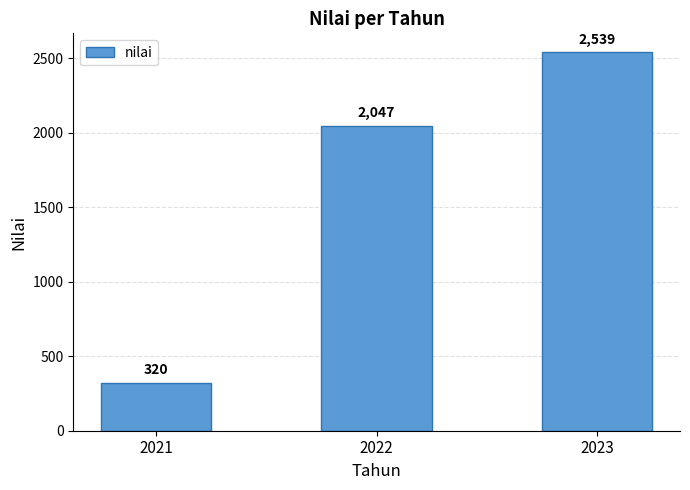

Reading left to right, list all the values displayed in this chart.

2021=320	2022=2047	2023=2539